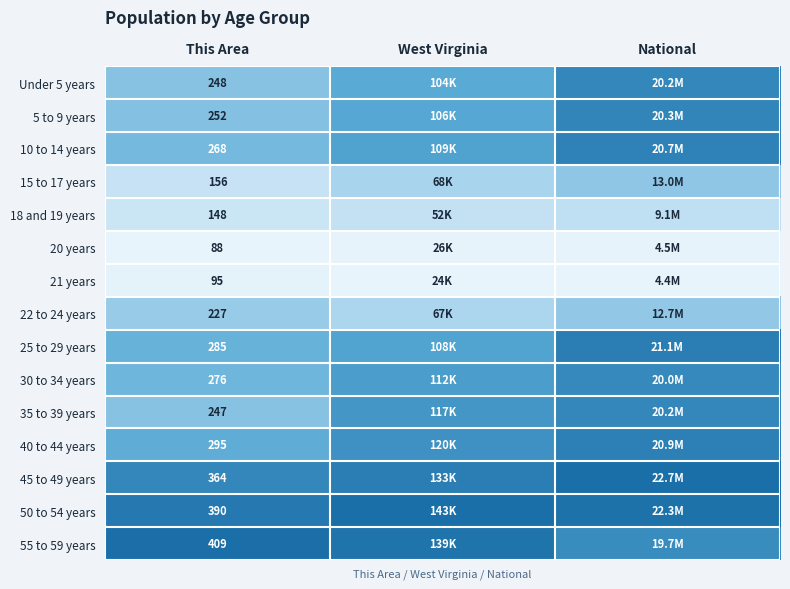

What is the difference between the highest and lowest values at This Area?

321.0